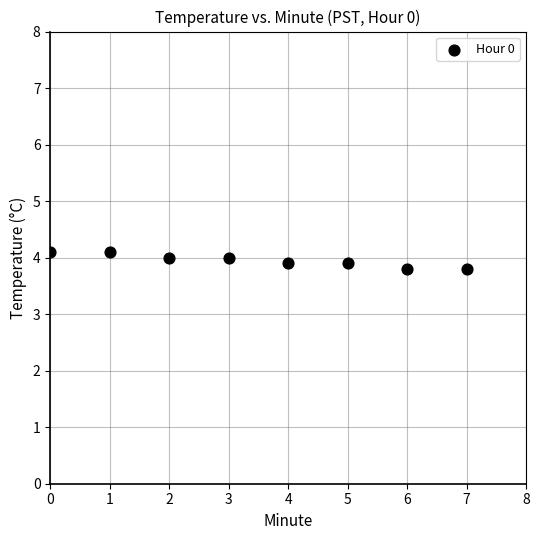

What is the range of Y values (max minus min)?

0.3